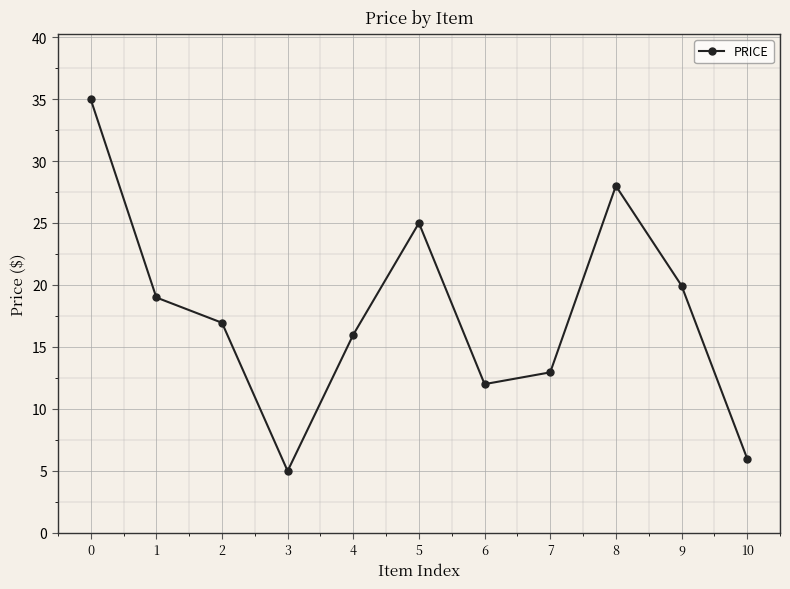

List the labels in order of value, smallest first.

3, 10, 6, 7, 4, 2, 1, 9, 5, 8, 0